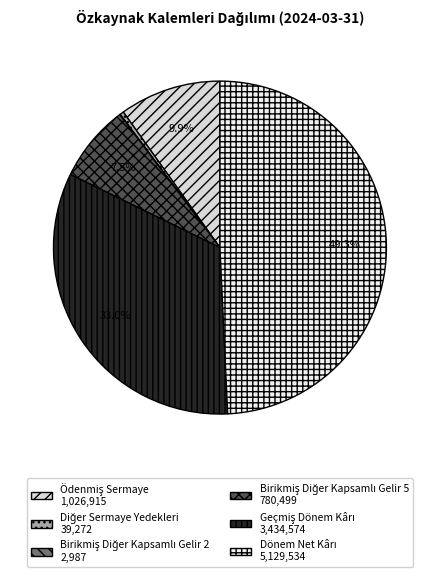

Is there any slice that represents more than half of the pie?

No